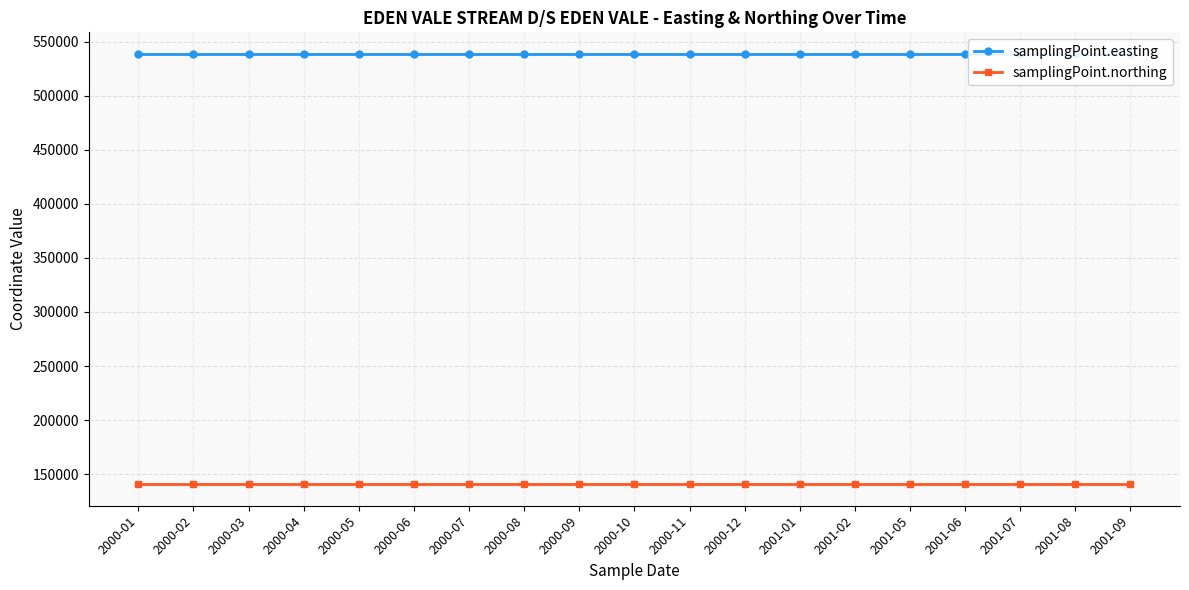

Reading left to right, list all the values displayed in this chart.

samplingPoint.easting: 538903	538903	538903	538903	538903	538903	538903	538903	538903	538903	538903	538903	538903	538903	538903	538903	538903	538903	538903
samplingPoint.northing: 140588	140588	140588	140588	140588	140588	140588	140588	140588	140588	140588	140588	140588	140588	140588	140588	140588	140588	140588